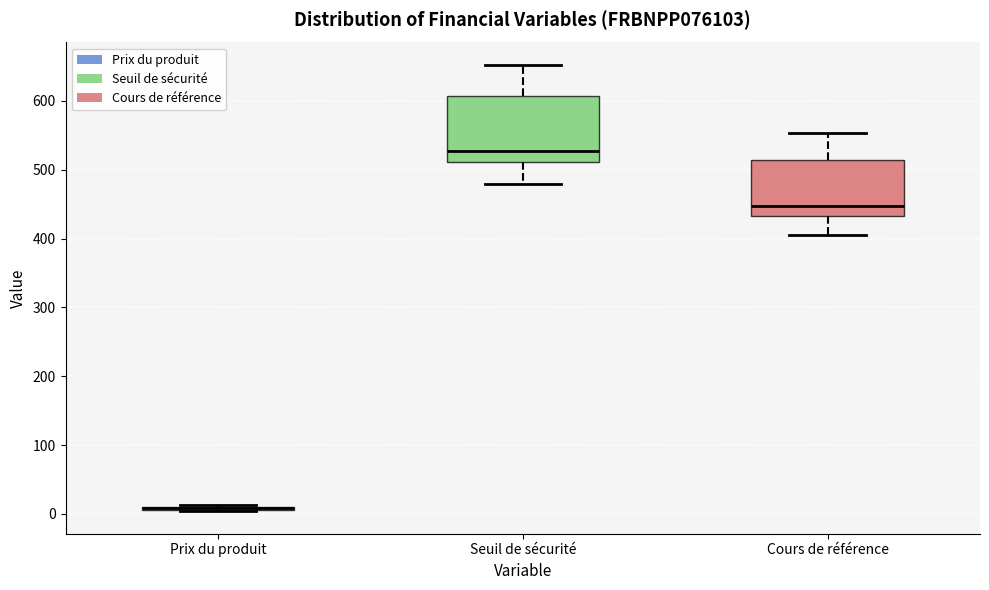

Reading left to right, read every box against the y-axis: the position of its median line, the range the box covers, and the ends of its whiskers. The values are not printed on the chart, so give them approximately, as read against the axis.

Prix du produit: box collapsed to a line at 10, whiskers 0 to 10
Seuil de sécurité: median 530, box 510 to 610, whiskers 480 to 650
Cours de référence: median 450, box 430 to 510, whiskers 410 to 550